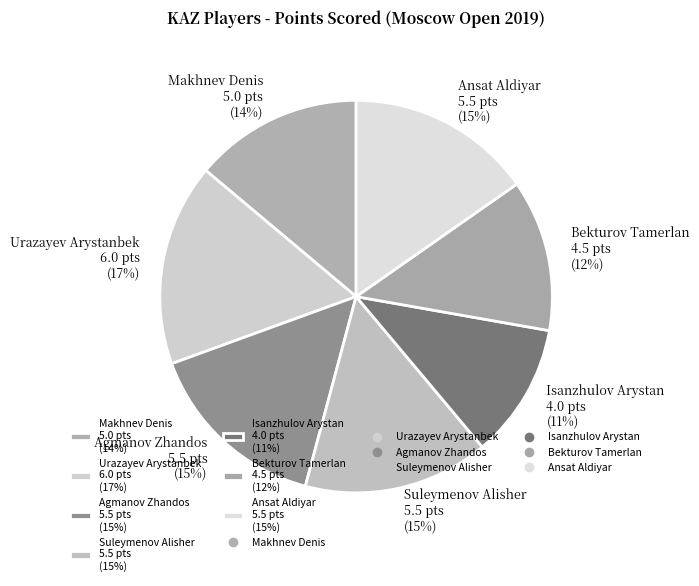

What is the smallest slice in the pie chart?

Isanzhulov Arystan